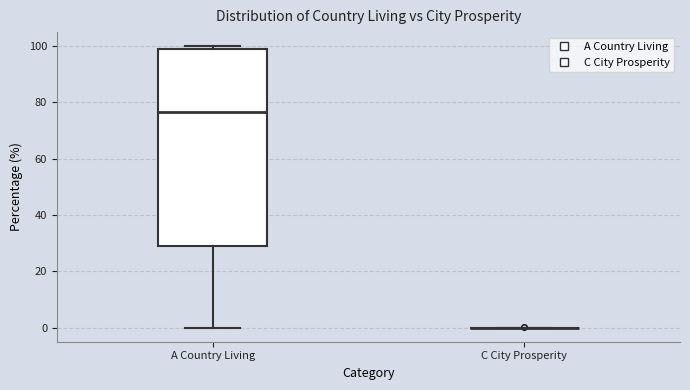

Which box is the tallest, from its lower edge to its upper edge?

A Country Living